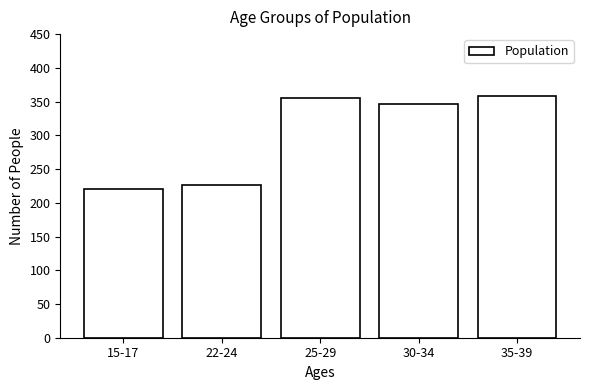

Reading left to right, transcribe all the data shown in this chart.

221	227	356	347	359